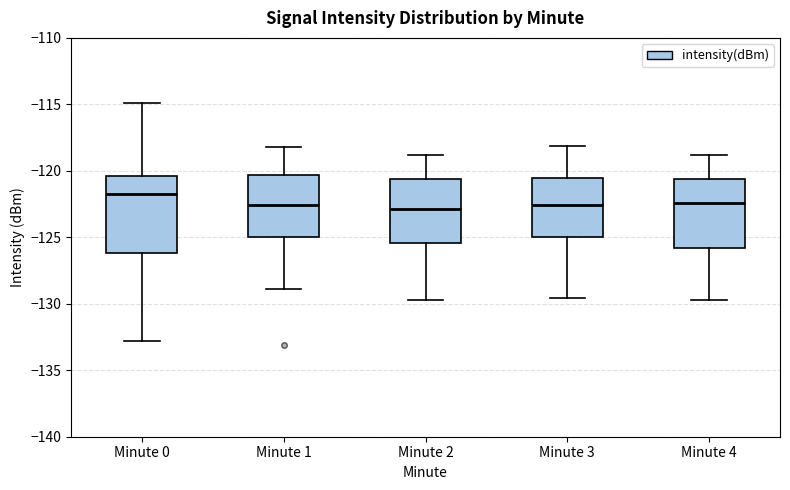

Which box's median line is the highest?

Minute 0